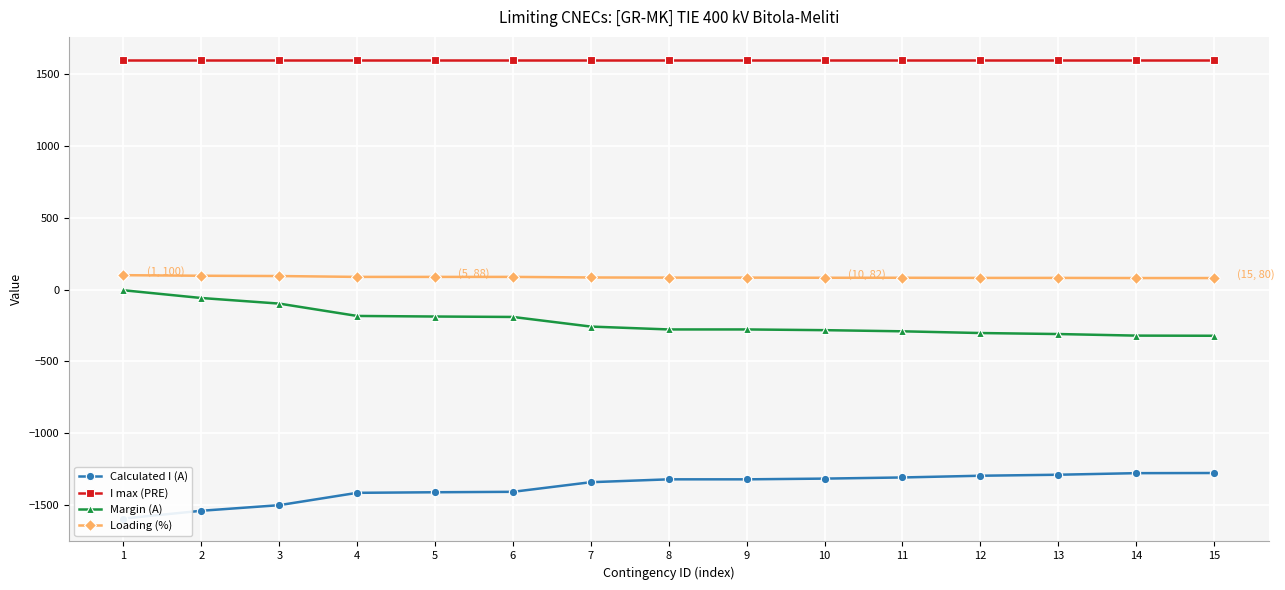

True or false: I max (PRE) and Calculated I (A) cross at least once.

False